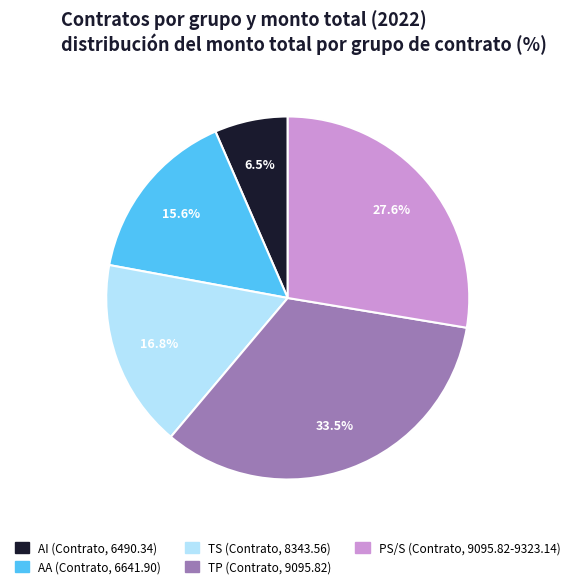

Does any single category account for the majority?

No